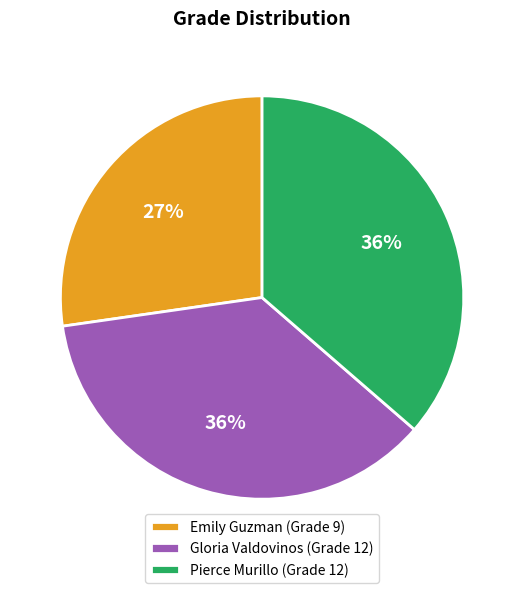

To the nearest percent, what portion does Gloria Valdovinos represent?

36%